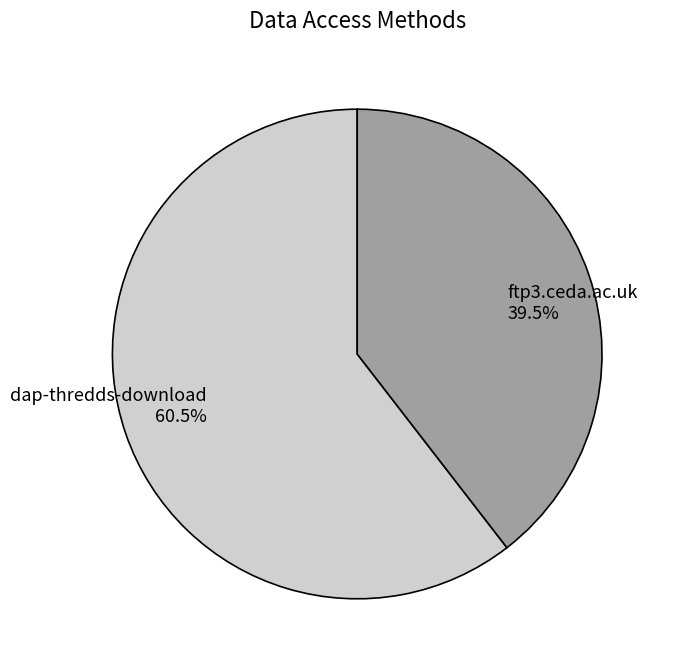

Approximately how many times larger is the value at ftp3.ceda.ac.uk 39.5% compared to dap-thredds-download 60.5%?

0.7